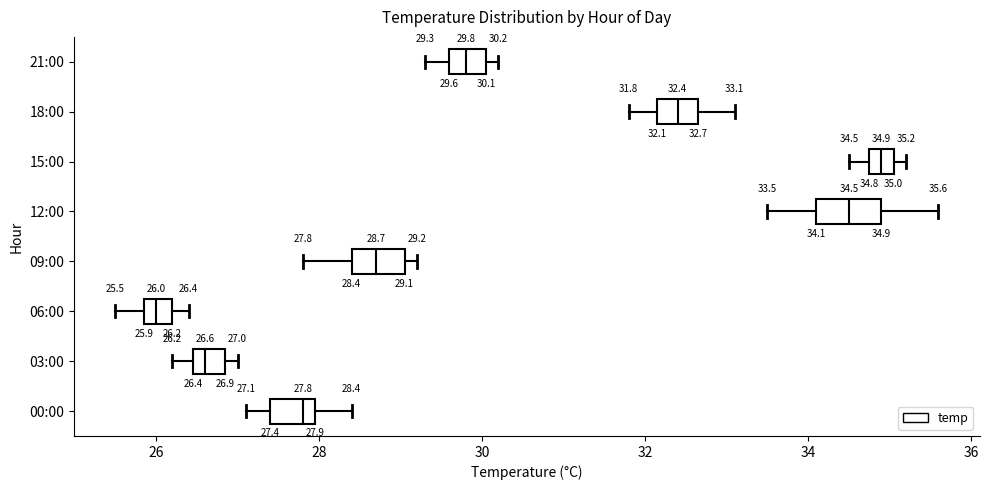

Which box has the furthest to the left median line?

06:00